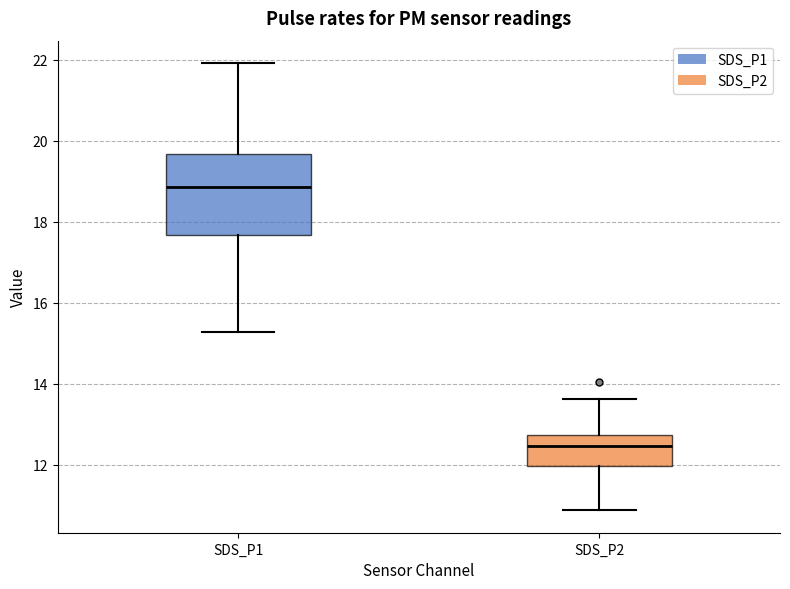

Reading left to right, read every box against the y-axis: the position of its median line, the range the box covers, and the ends of its whiskers. The values are not printed on the chart, so give them approximately, as read against the axis.

SDS_P1: median 18.8, box 17.6 to 19.6, whiskers 15.2 to 22.0
SDS_P2: median 12.4, box 12.0 to 12.8, whiskers 10.8 to 13.6